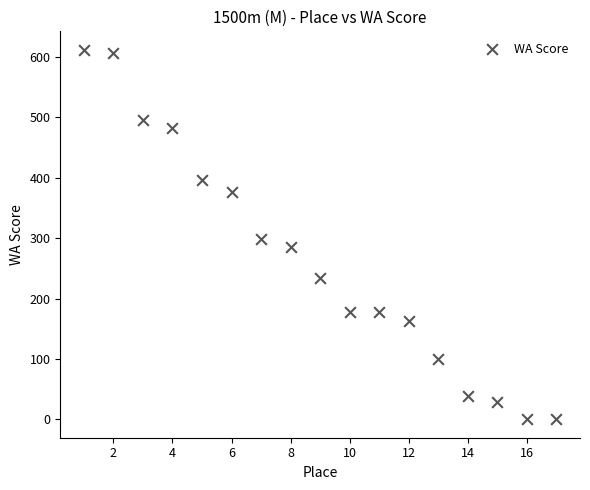

What Y value in the scatter plot is closest to 306?

299